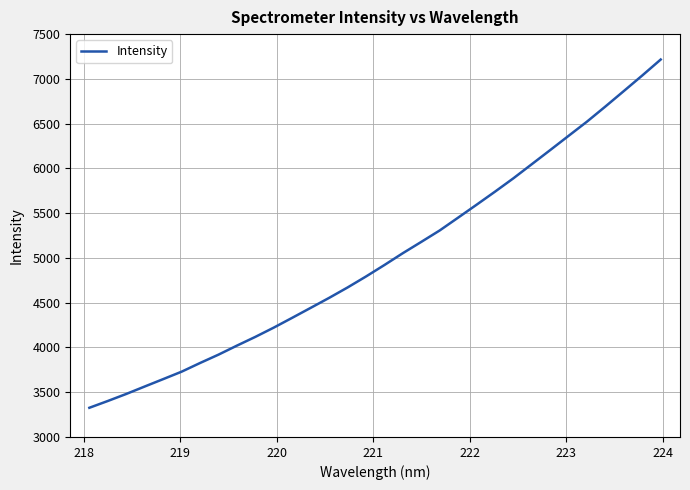

What is the greatest value displayed?

7216.1